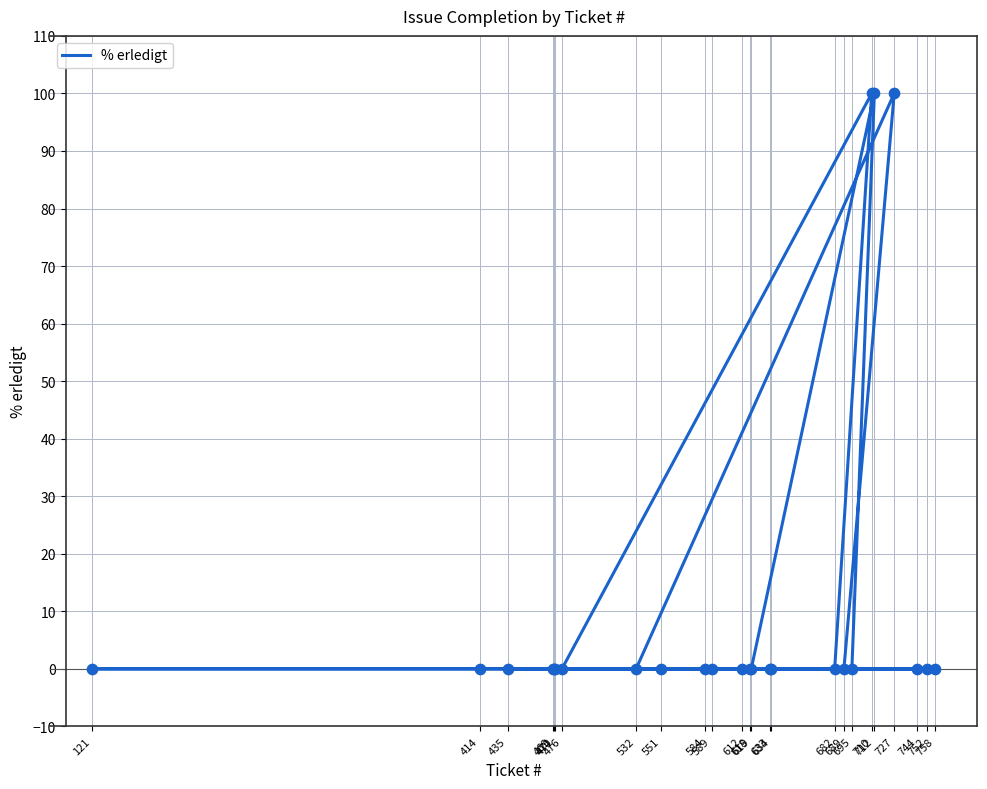

Between 634 and 744, which is larger?

634